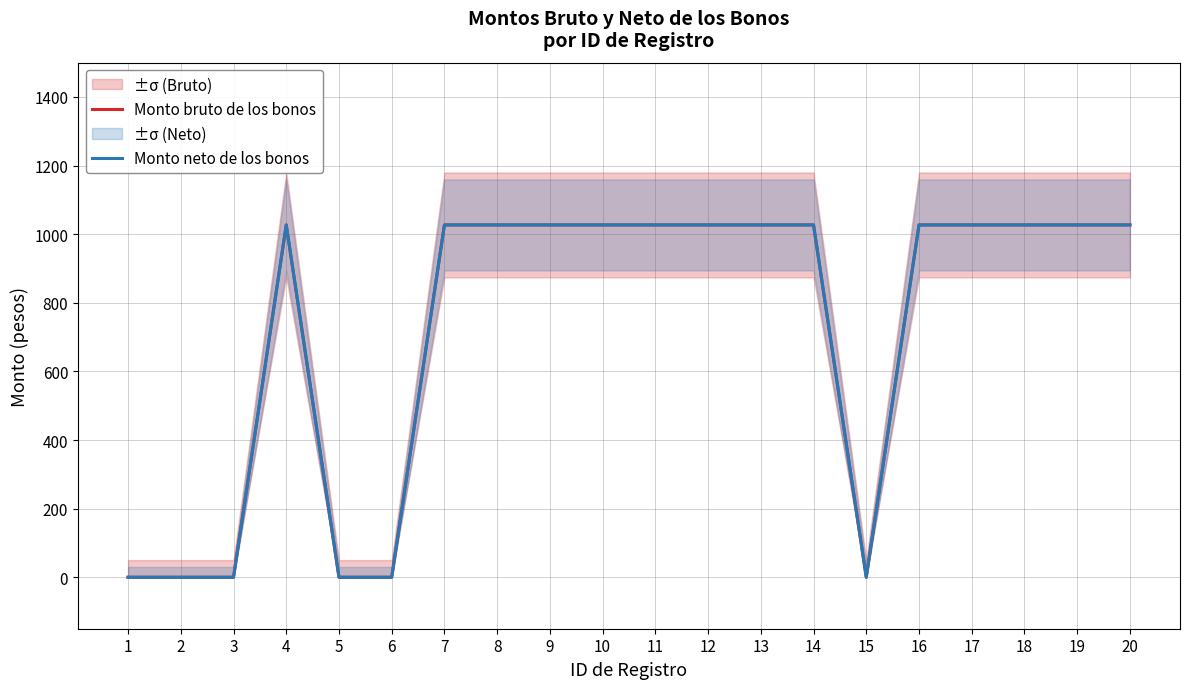

What are all the series names shown in the legend?

Monto bruto de los bonos, Monto neto de los bonos